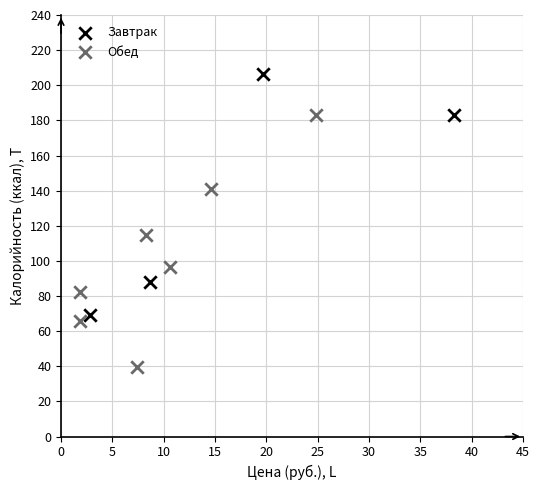

What are all the series names shown in the legend?

Завтрак, Обед